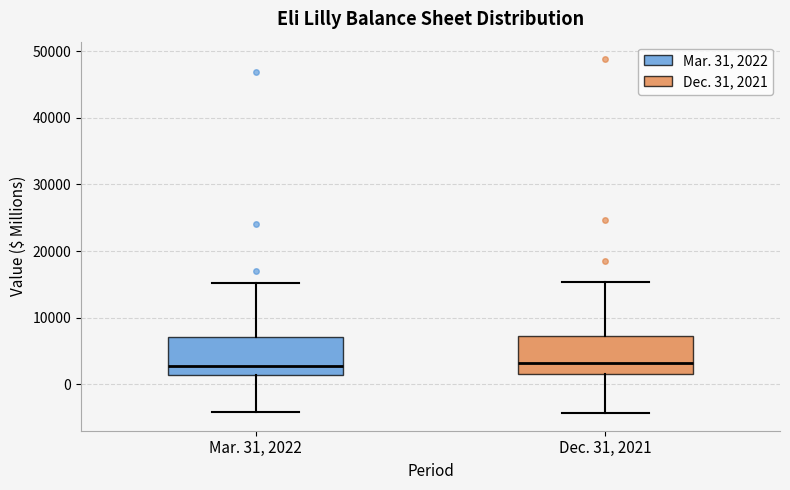

Reading left to right, read every box against the y-axis: the position of its median line, the range the box covers, and the ends of its whiskers. The values are not printed on the chart, so give them approximately, as read against the axis.

Mar. 31, 2022: median 3000, box 1000 to 7000, whiskers -4000 to 15000
Dec. 31, 2021: median 3000, box 1000 to 7000, whiskers -4000 to 15000